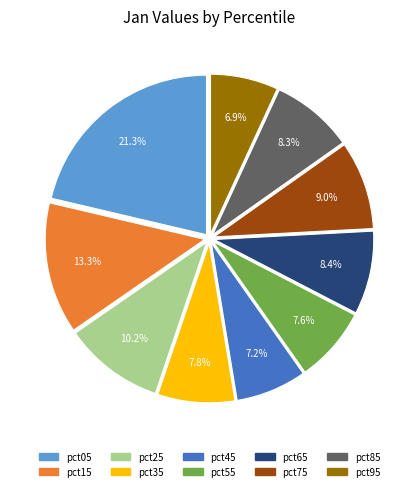

What is the total percentage of pct35 and pct85?

16.1%